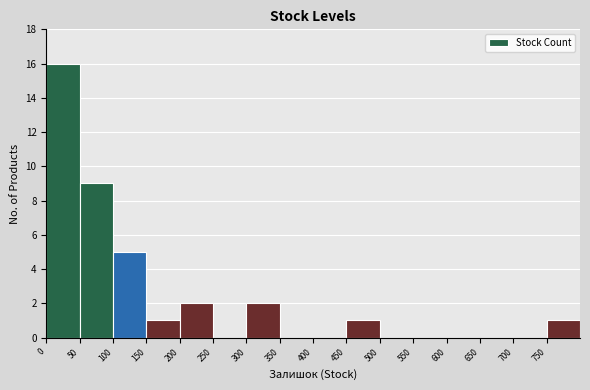

Reading left to right, transcribe this chart: for each bar, give the range it covers on the x-axis and its height. The values are not printed on the chart, so give them approximately, as read against the axis.

0 to 50: 16
50 to 100: 9
100 to 150: 5
150 to 200: 1
200 to 250: 2
250 to 300: 0
300 to 350: 2
350 to 400: 0
400 to 450: 0
450 to 500: 1
500 to 550: 0
550 to 600: 0
600 to 650: 0
650 to 700: 0
700 to 750: 0
750 to 800: 1